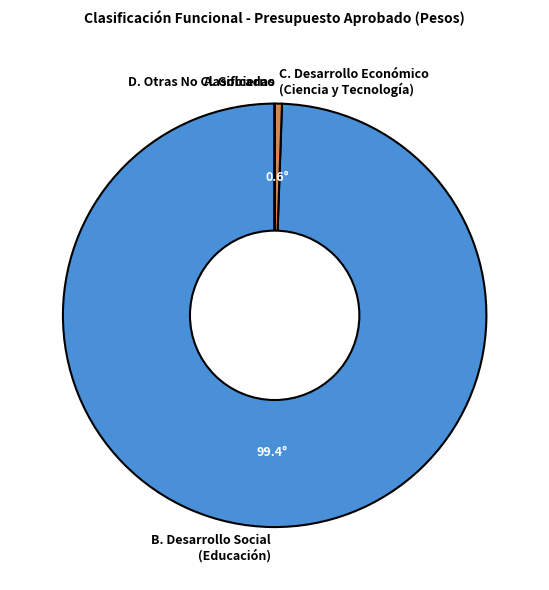

Which category accounts for the majority?

B. Desarrollo Social (Educación)